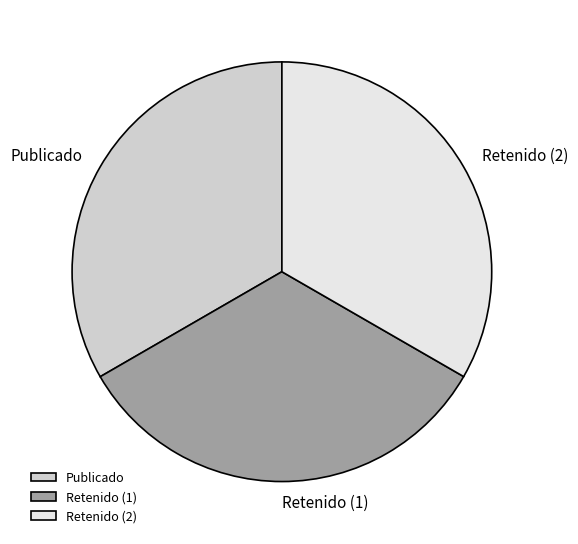

Is there any slice that represents more than half of the pie?

No